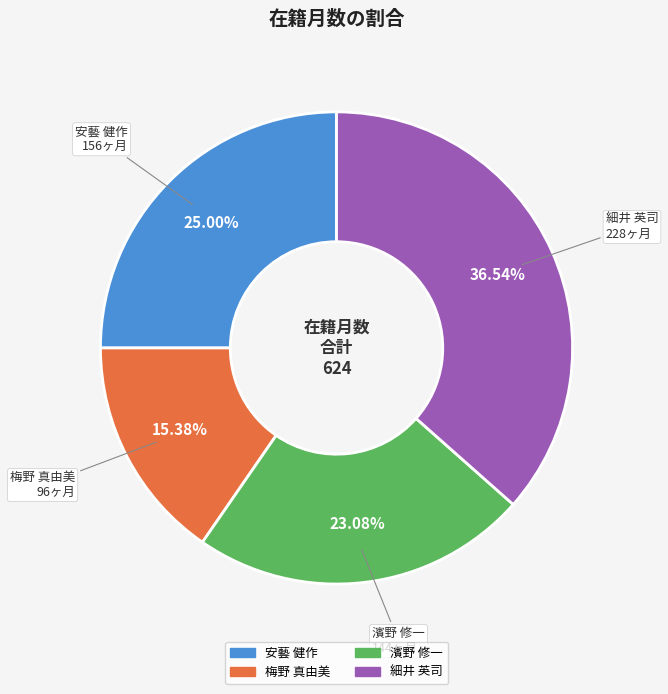

To the nearest percent, what is the difference between the largest and smallest slice percentages?

21%